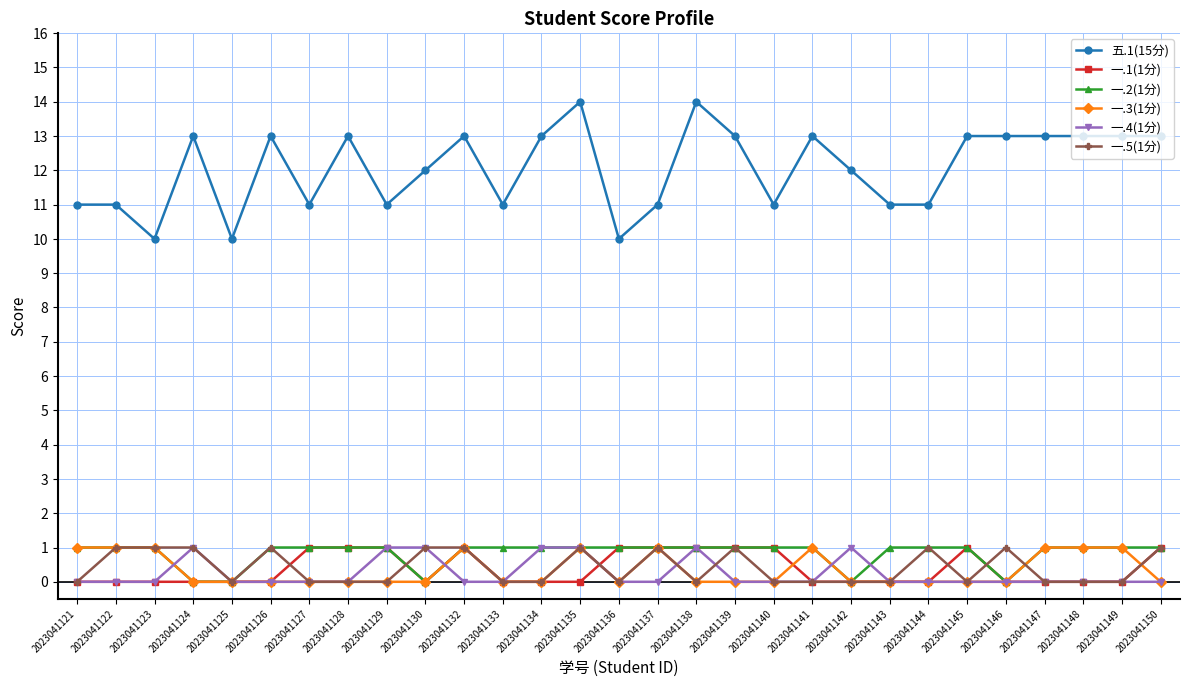

Reading right to left, extract all data points from this chart.

五.1(15分): 13	13	13	13	13	13	11	11	12	13	11	13	14	11	10	14	13	11	13	12	11	13	11	13	10	13	10	11	11
一.1(1分): 1	0	0	0	0	1	0	0	0	0	1	1	1	1	1	0	0	0	1	0	1	1	1	0	0	0	0	0	0
一.2(1分): 1	1	1	1	0	1	1	1	0	1	1	1	1	1	1	1	1	1	1	0	1	1	1	1	0	0	1	1	1
一.3(1分): 0	1	1	1	0	0	0	0	0	1	0	0	0	1	0	1	0	0	1	0	0	0	0	0	0	0	1	1	1
一.4(1分): 0	0	0	0	0	0	0	0	1	0	0	0	1	0	0	1	1	0	0	1	1	0	0	0	0	1	0	0	0
一.5(1分): 1	0	0	0	1	0	1	0	0	0	0	1	0	1	0	1	0	0	1	1	0	0	0	1	0	1	1	1	0